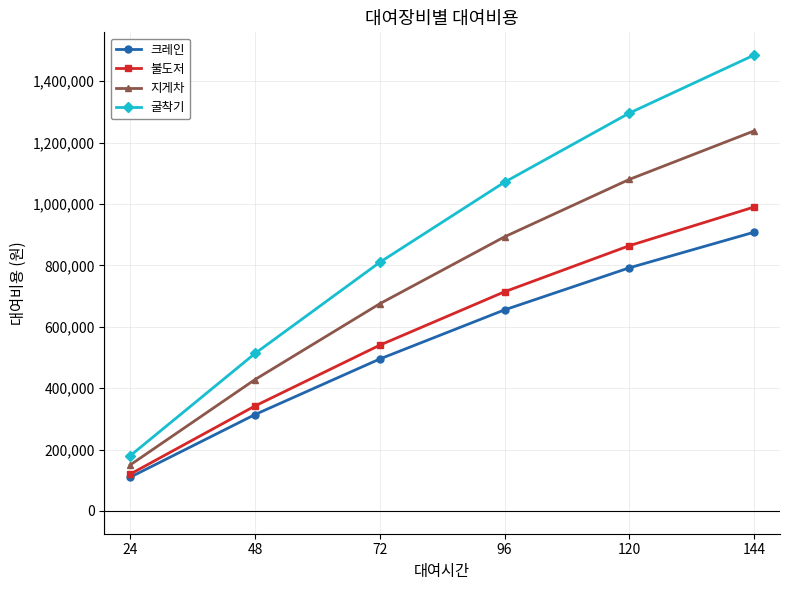

At which category does the chart reach its peak across all series?

144